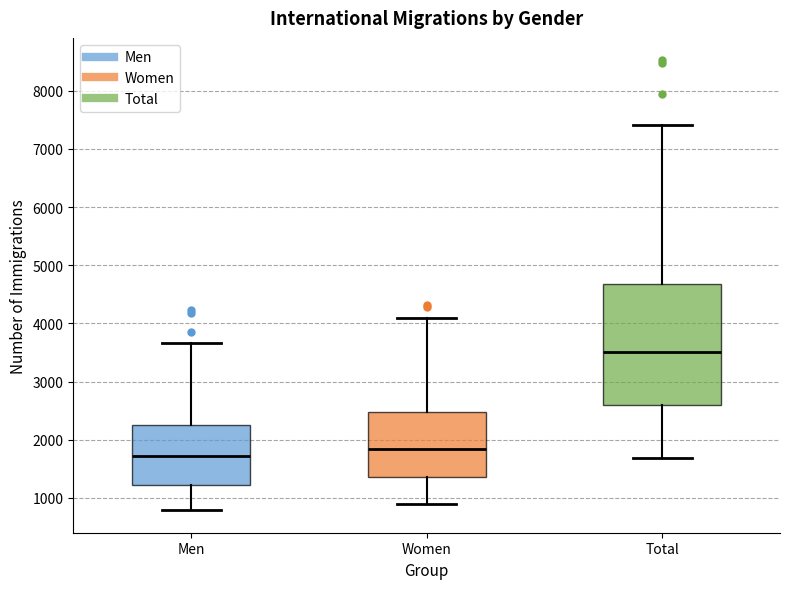

Reading left to right, transcribe this box plot: for each box, give where its median line is, the range the box spans, and where its two whiskers end, as read against the y-axis. The values are not printed on the chart, so give them approximately, as read against the axis.

Men: median 1700, box 1200 to 2300, whiskers 800 to 3700
Women: median 1800, box 1400 to 2500, whiskers 900 to 4100
Total: median 3500, box 2600 to 4700, whiskers 1700 to 7400